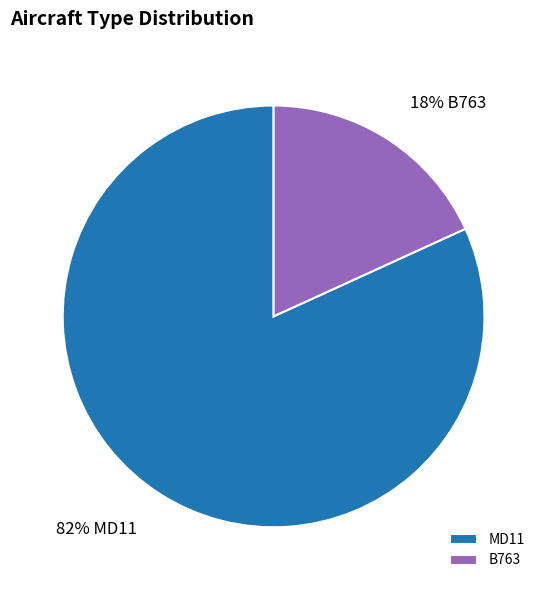

To the nearest percent, what is the average slice percentage?

50%